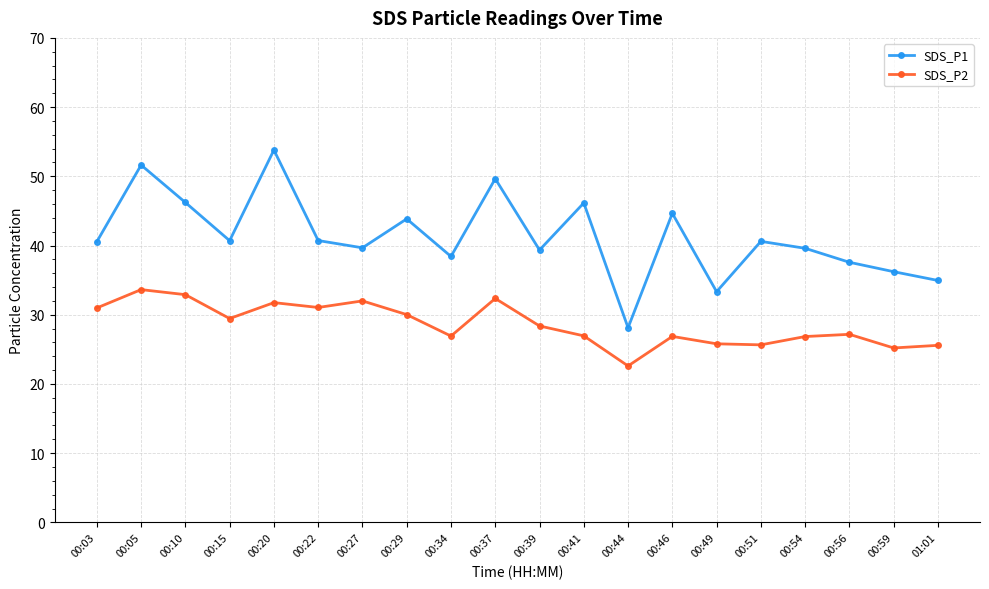

How many lines are shown in the chart?

2